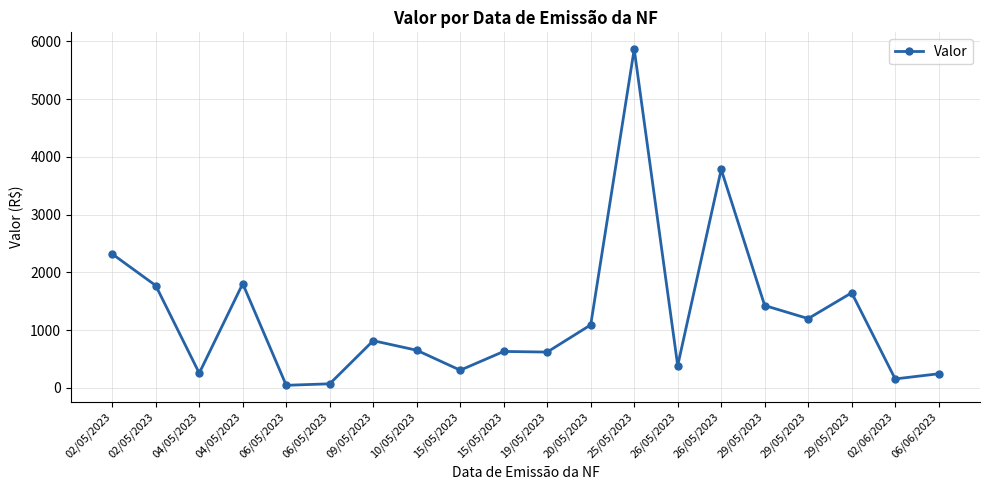

Reading left to right, what are all the values shown in this chart?

02/05/2023=2317.1	02/05/2023=1770.3	04/05/2023=254.2	04/05/2023=1803.3	06/05/2023=43.8	06/05/2023=69.8	09/05/2023=816.0	10/05/2023=651.0	15/05/2023=305.0	15/05/2023=630.0	19/05/2023=619.2	20/05/2023=1090.0	25/05/2023=5863.7	26/05/2023=384.4	26/05/2023=3781.1	29/05/2023=1424.8	29/05/2023=1198.5	29/05/2023=1645.6	02/06/2023=154.1	06/06/2023=243.6